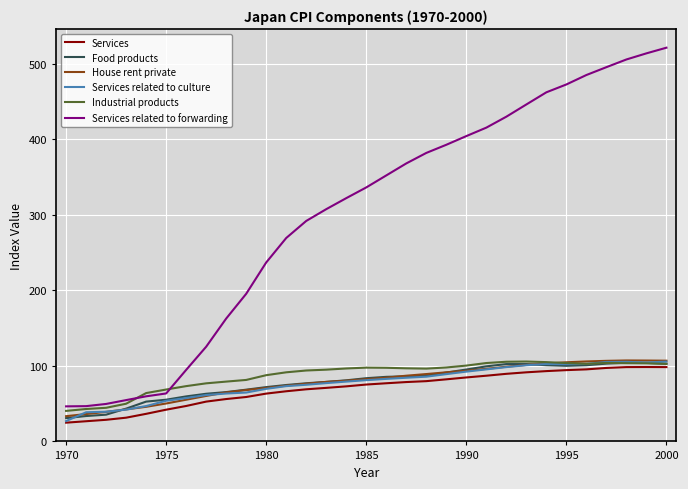

Which series has the largest total across all categories?

Services related to forwarding